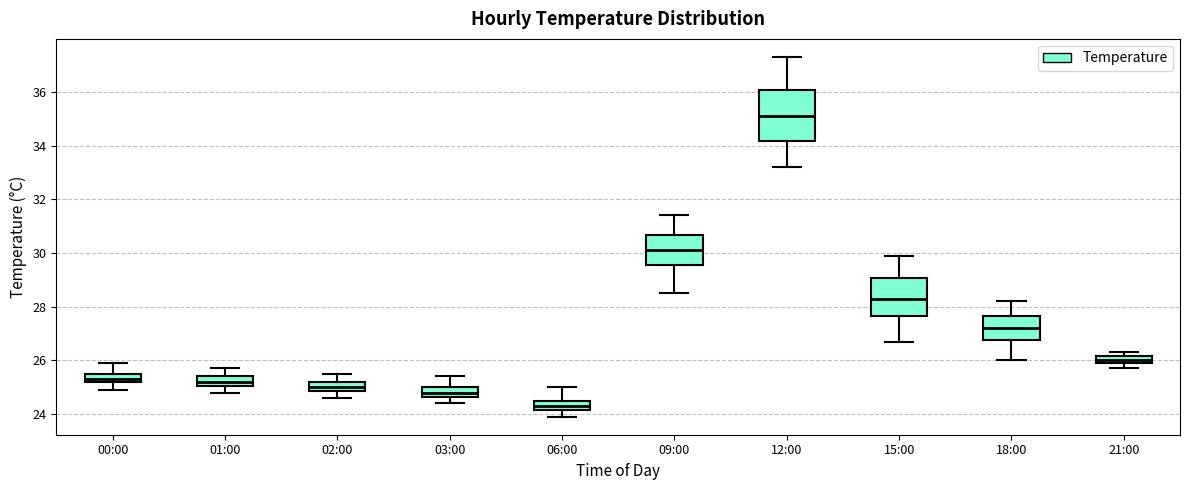

Where is the upper edge of the box for 06:00 on the y-axis? The values are not printed on the chart, so give them approximately, as read against the axis.

24.6